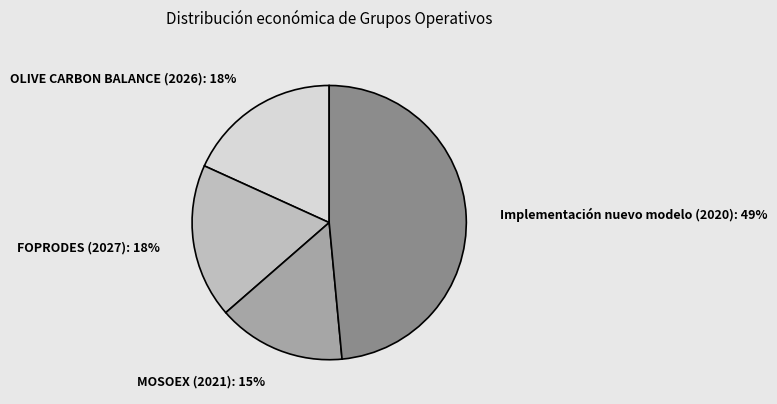

To the nearest percent, what is the average slice percentage?

25%